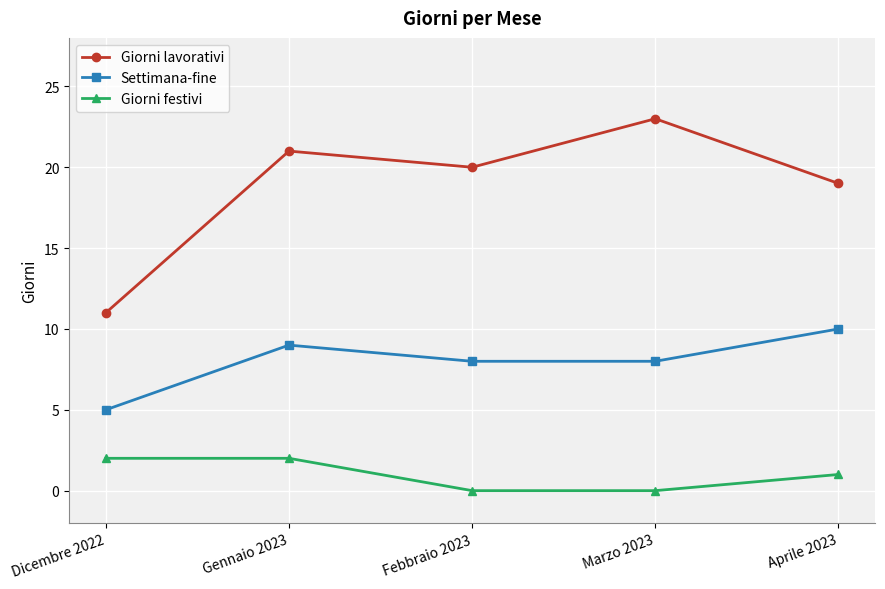

True or false: Settimana-fine and Giorni festivi cross at least once.

False